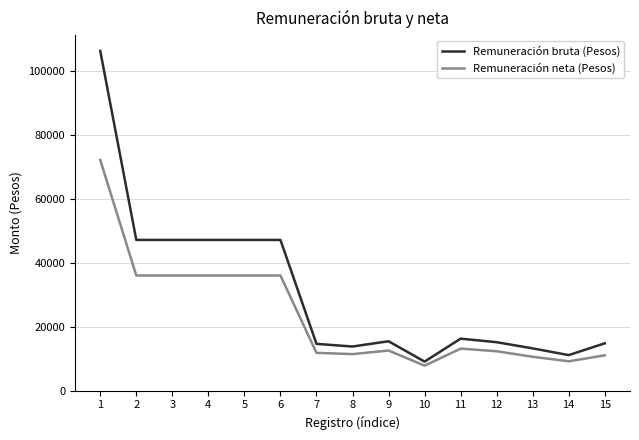

Is the value of Remuneración bruta (Pesos) at 9 greater than the value of Remuneración neta (Pesos) at 1?

No